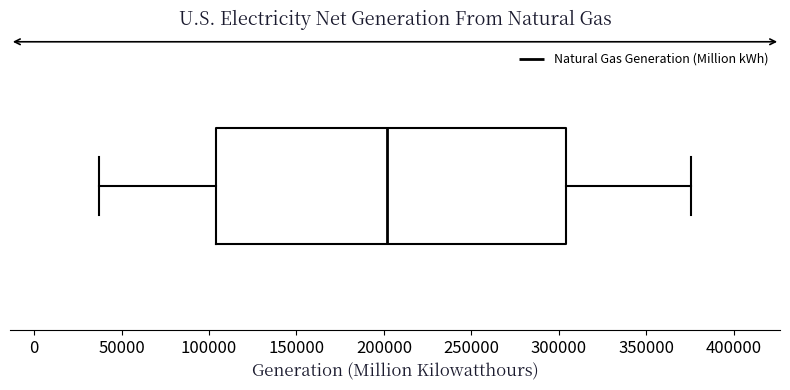

Where does the median line of the box sit on the x-axis? The values are not printed on the chart, so give them approximately, as read against the axis.

200000